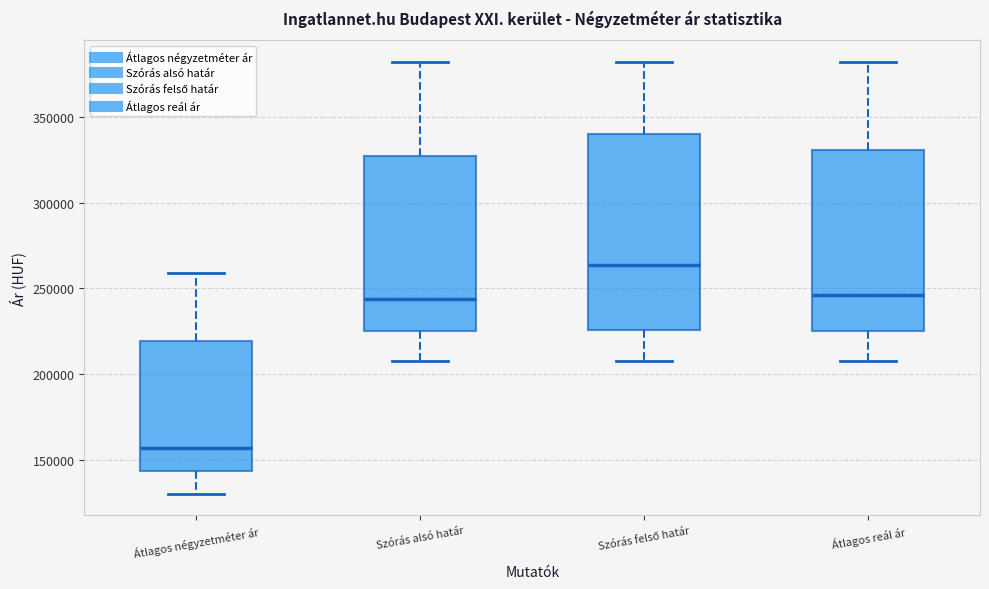

Where does the median line of the box for Átlagos négyzetméter ár sit on the y-axis? The values are not printed on the chart, so give them approximately, as read against the axis.

155000